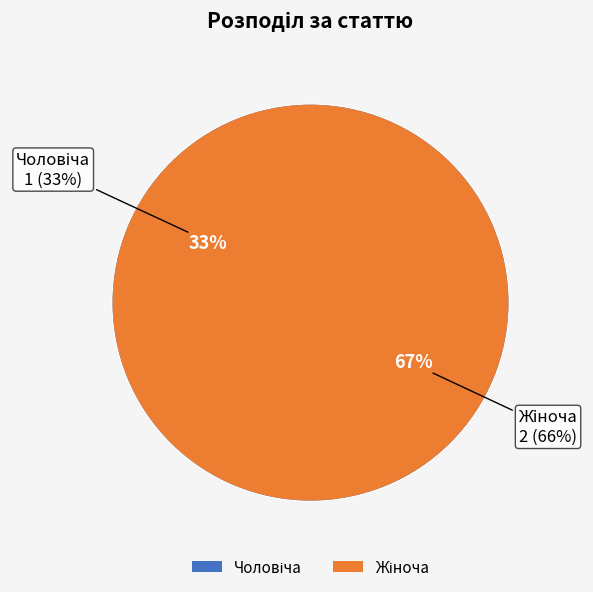

Combined, what portion of the pie is Жіноча and Чоловіча?

100.0%